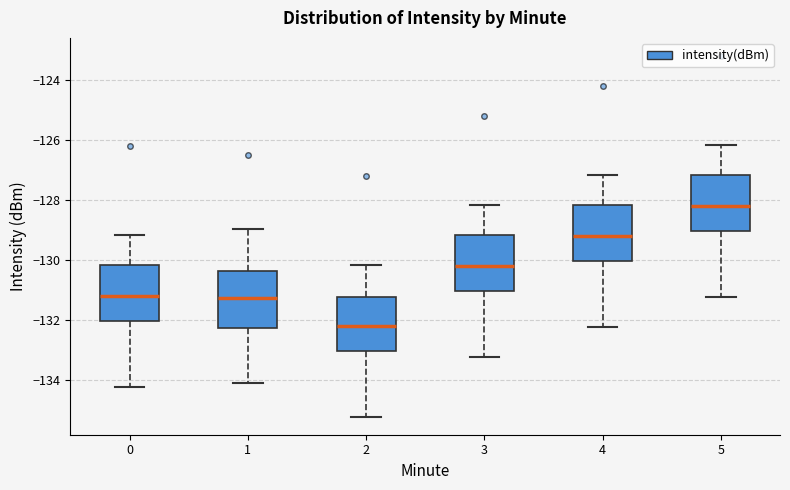

Which box's median line is the lowest?

2